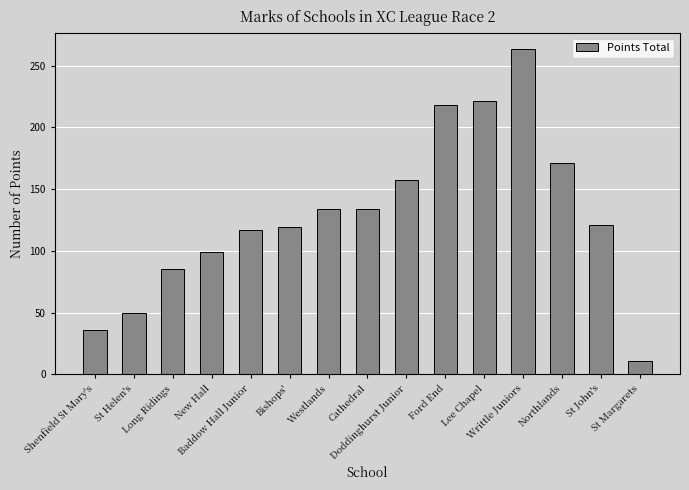

What is the label of the 7th bar from the left?

Westlands